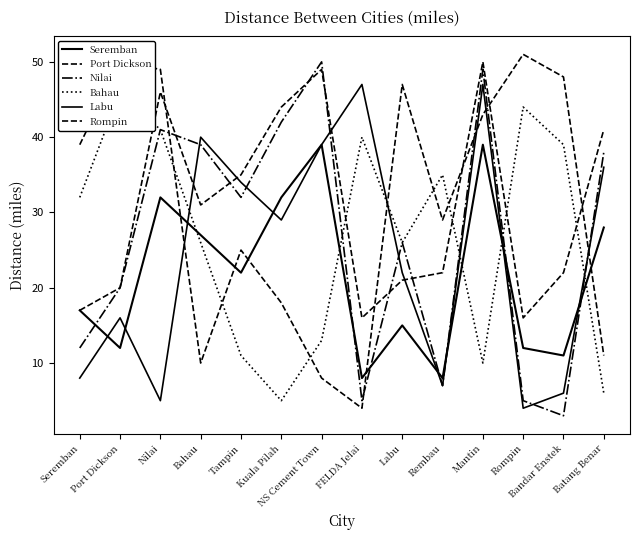

What is the sum of the Nilai values at Kuala Pilah and Bahau?

81